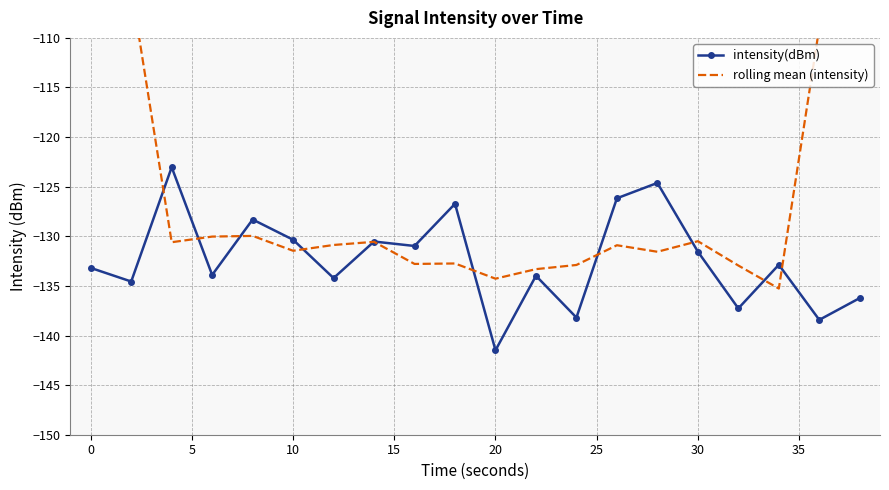

True or false: intensity(dBm) has more than 2 interior local peaks.

True